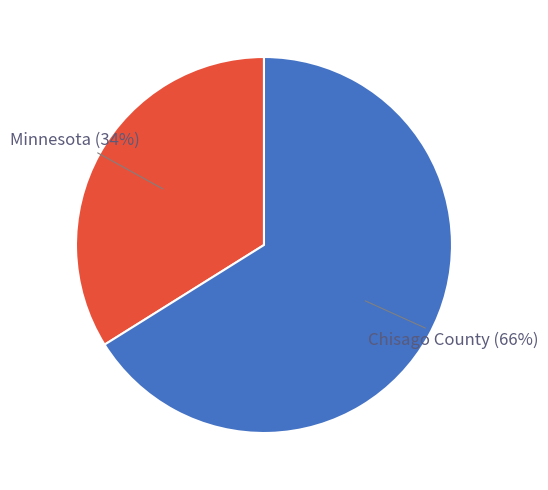

Does any single category account for the majority?

Yes